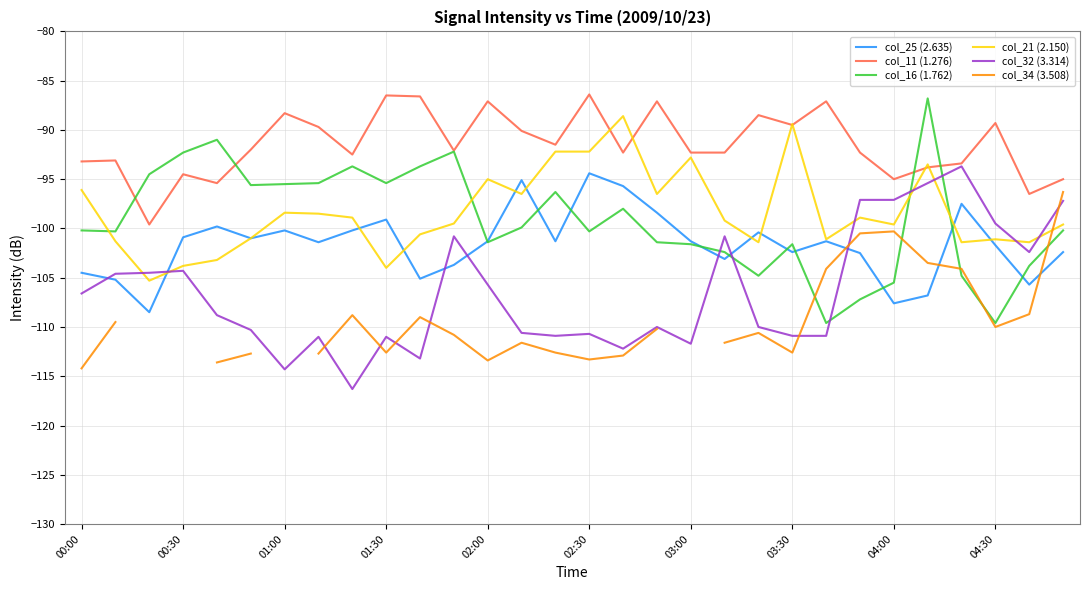

True or false: col_11 (1.276) and col_25 (2.635) cross at least once.

False